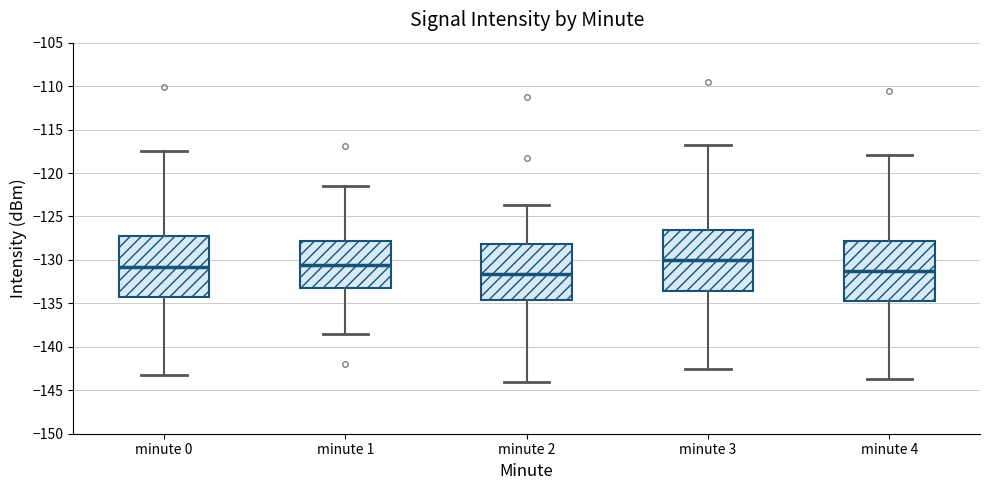

Where does the lower whisker of the box for minute 0 end on the y-axis? The values are not printed on the chart, so give them approximately, as read against the axis.

-143.0